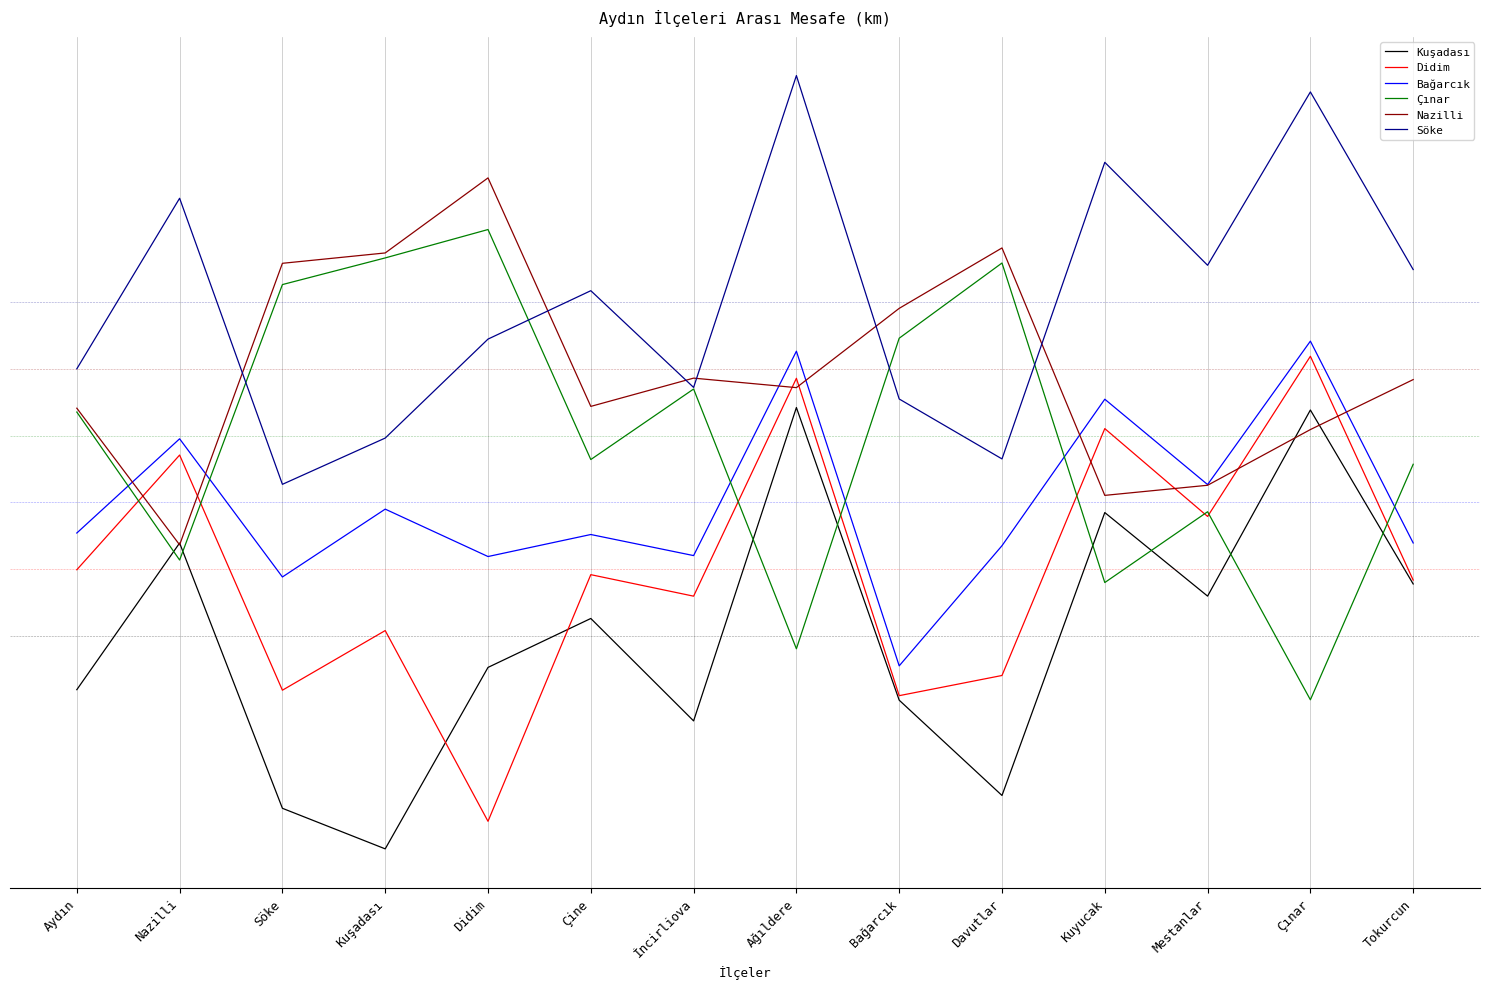

What is the highest value of the Bağarcık series?

88.3